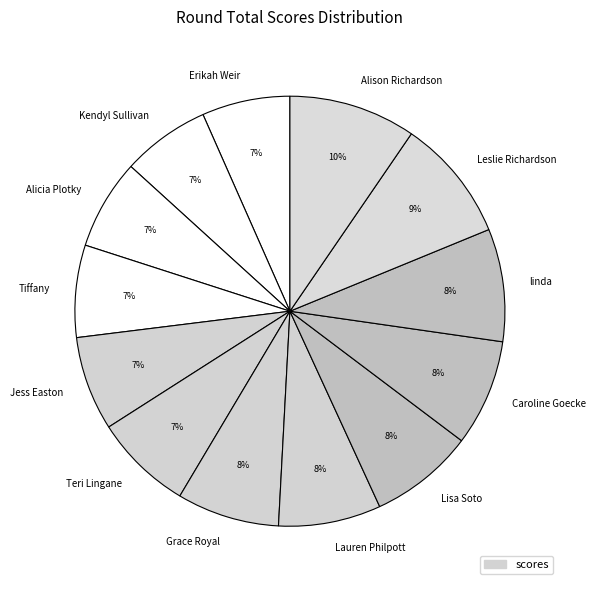

To the nearest percent, what portion does Jess Easton represent?

7%